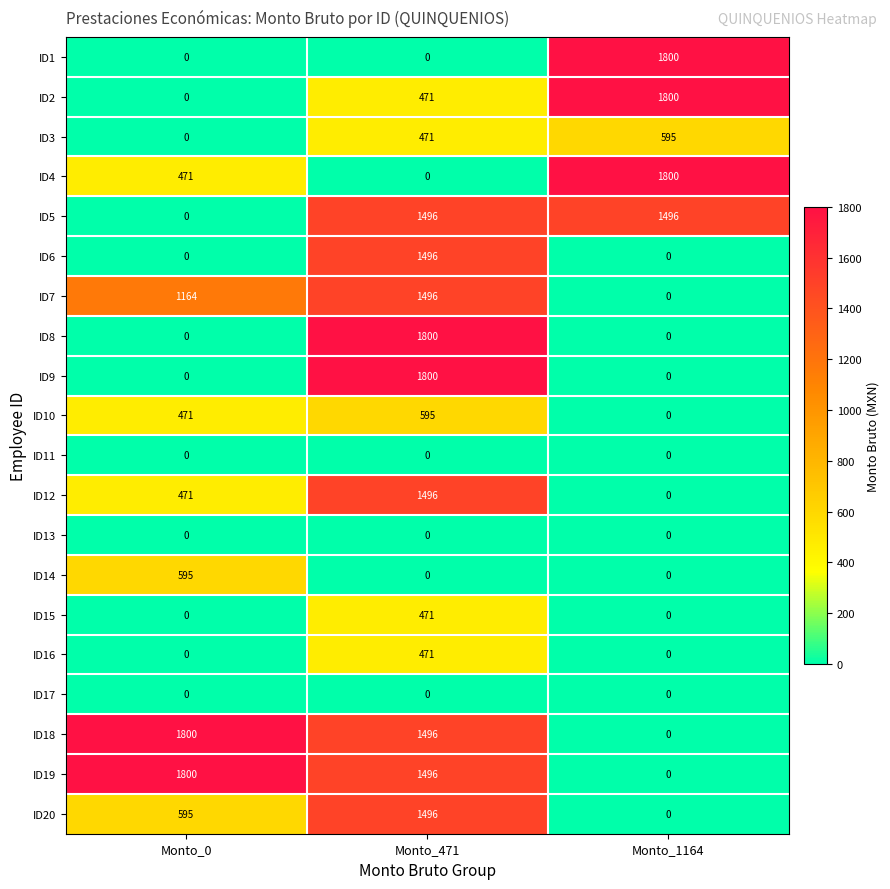

At how many categories does at least one series exceed 290?

3